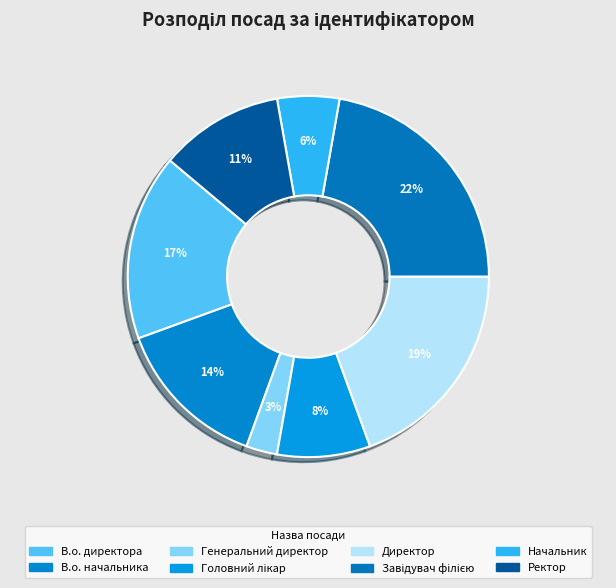

What is the smallest slice in the pie chart?

Генеральний директор